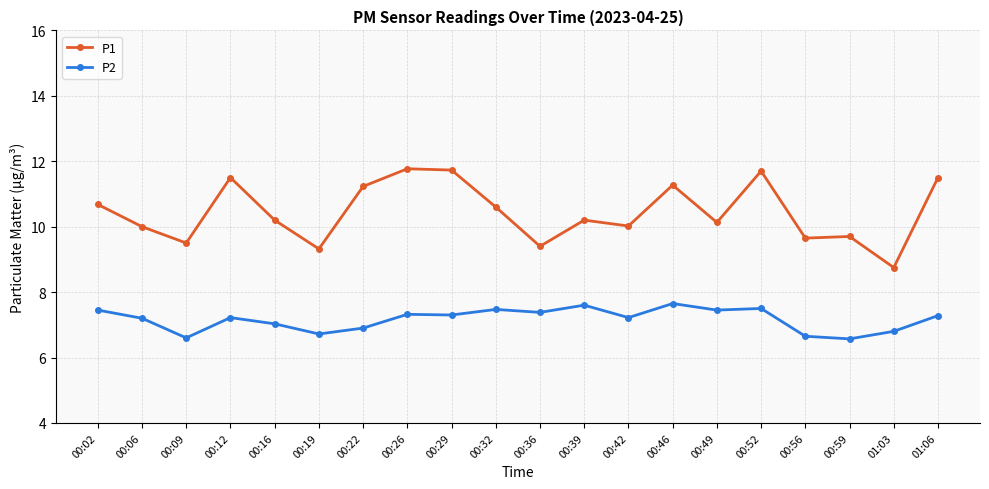

What is the sum of the P2 values at 01:03 and 00:22?

13.7